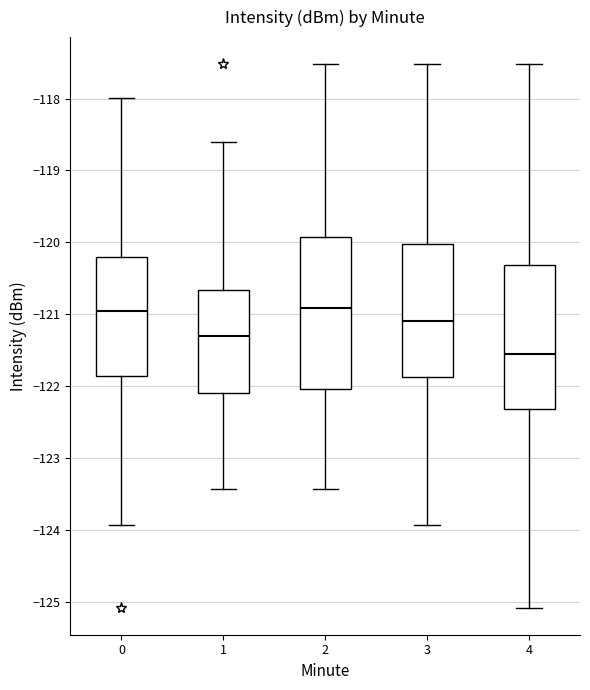

Comparing the boxes themselves (not the whiskers), which one is the tallest?

2